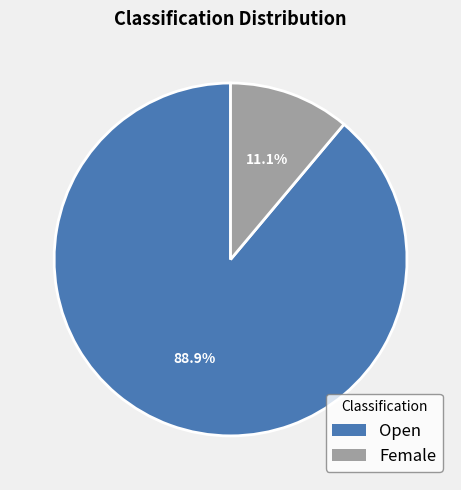

Count the number of slices in the pie.

2